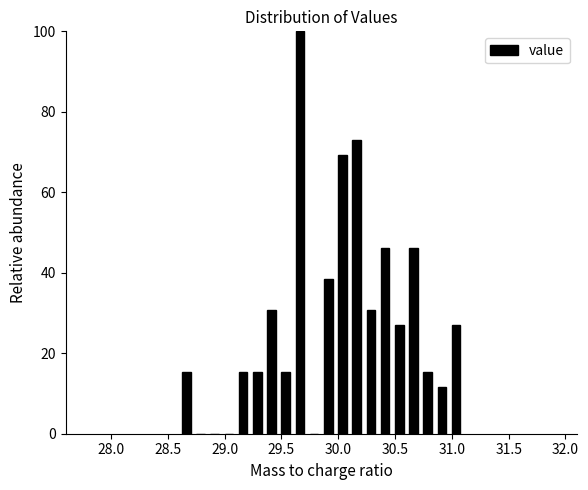

Around what value on the x-axis is the tallest bar? Give the approximate position of its centre, as read against the axis.

29.65